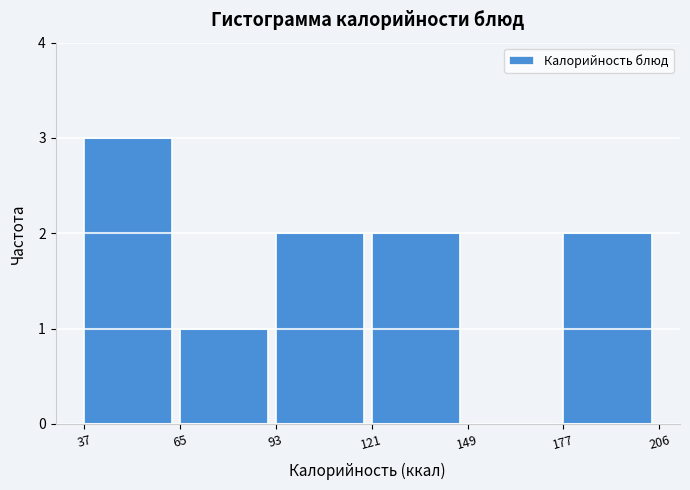

Reading left to right, list every bar in this chart as the range it spans on the x-axis followed by its height. The values are not printed on the chart, so give them approximately, as read against the axis.

37 to 65: 3
65 to 93: 1
93 to 121: 2
121 to 149: 2
149 to 177: 0
177 to 206: 2